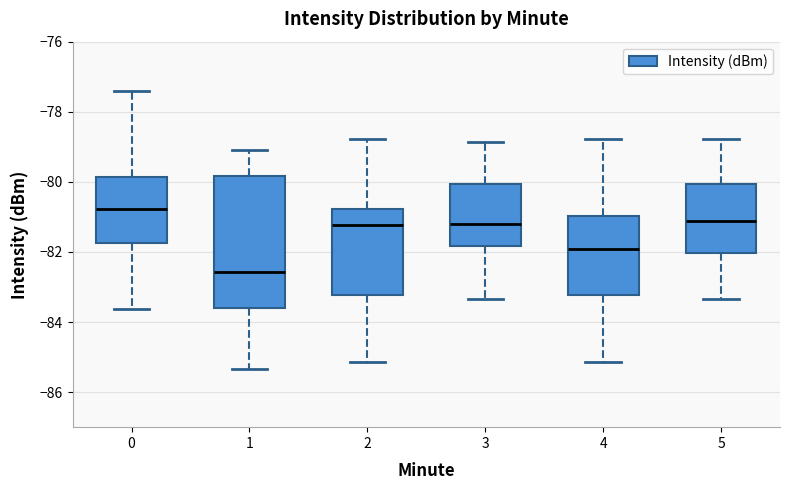

Comparing the boxes themselves (not the whiskers), which one is the tallest?

1